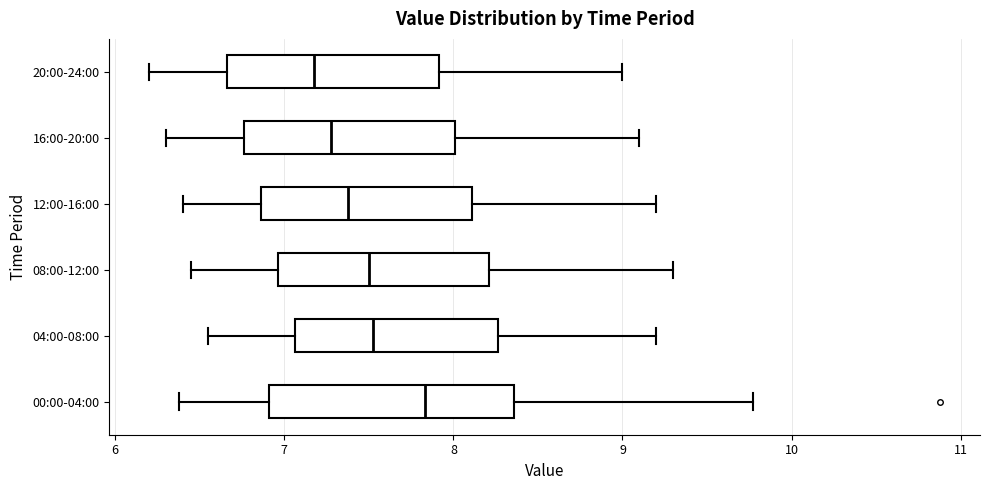

Which box is the widest, from its left edge to its right edge?

00:00-04:00